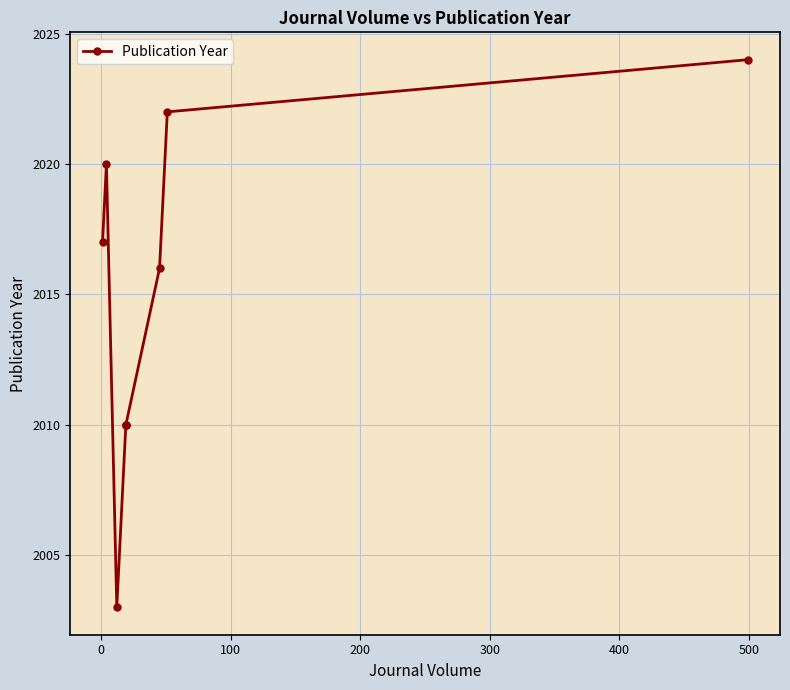

What is the label of the 7th point from the left?

500